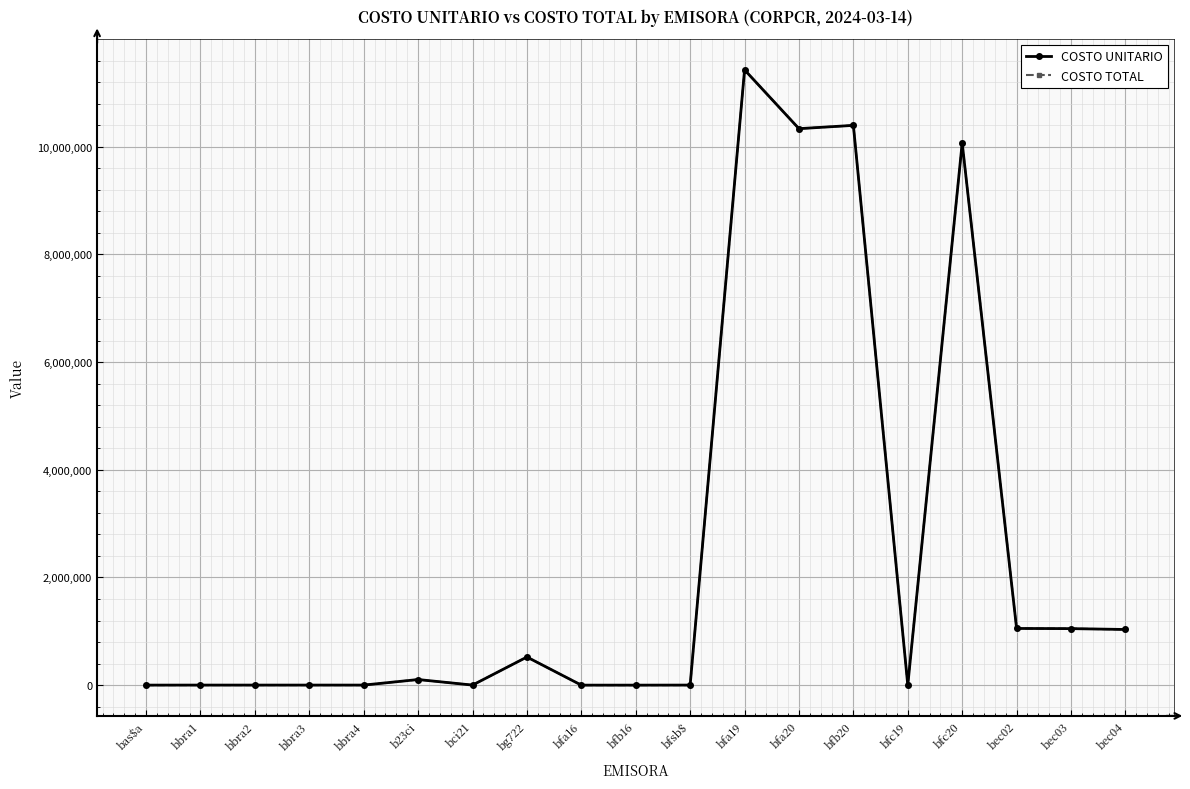

The value of COSTO TOTAL at bec02 is 1503248.0. True or false?

False